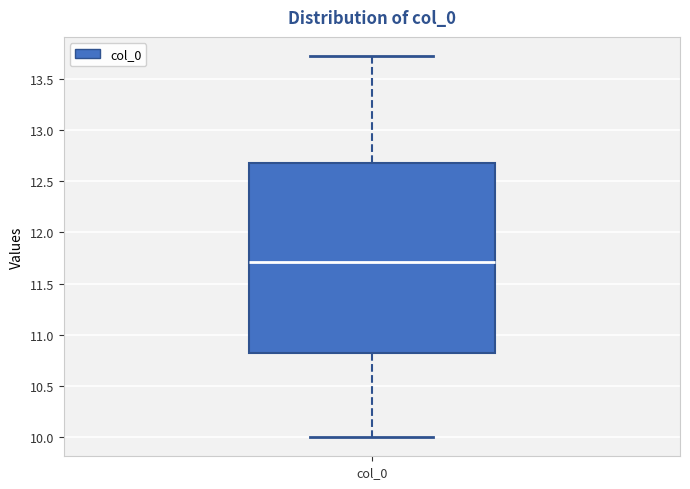

Read this box plot against the y-axis: the position of the median line, the range covered by the box, and the ends of both whiskers. The values are not printed on the chart, so give them approximately, as read against the axis.

median 11.7, box 10.8 to 12.7, whiskers 10.0 to 13.7